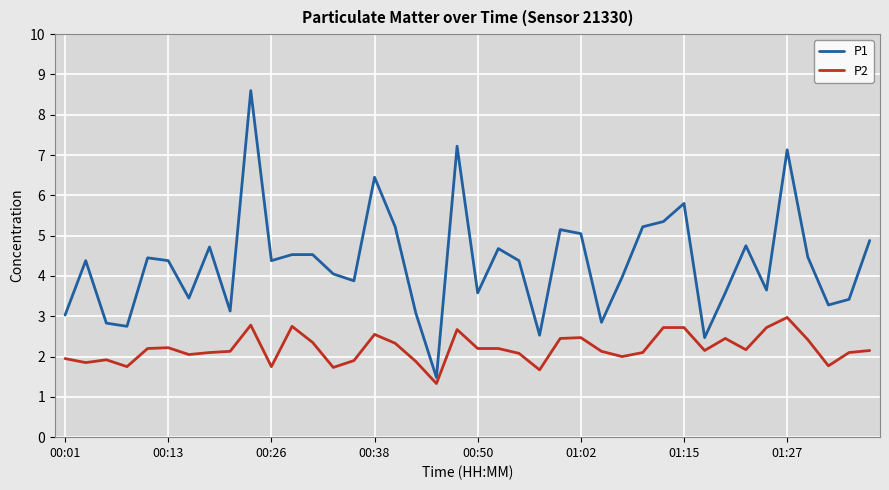

What is the lowest value of the P2 series?

1.3